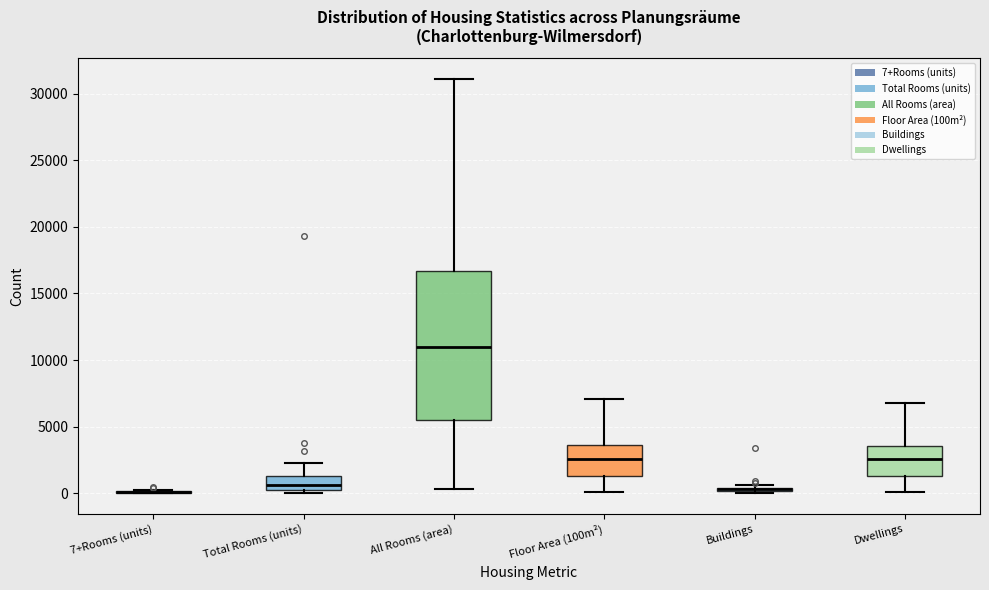

Which box is the tallest, from its lower edge to its upper edge?

All Rooms (area)